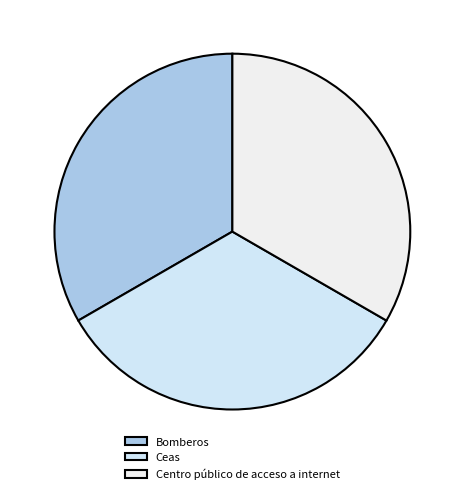

What is the ratio of the value at Bomberos to the value at Ceas?

1.0